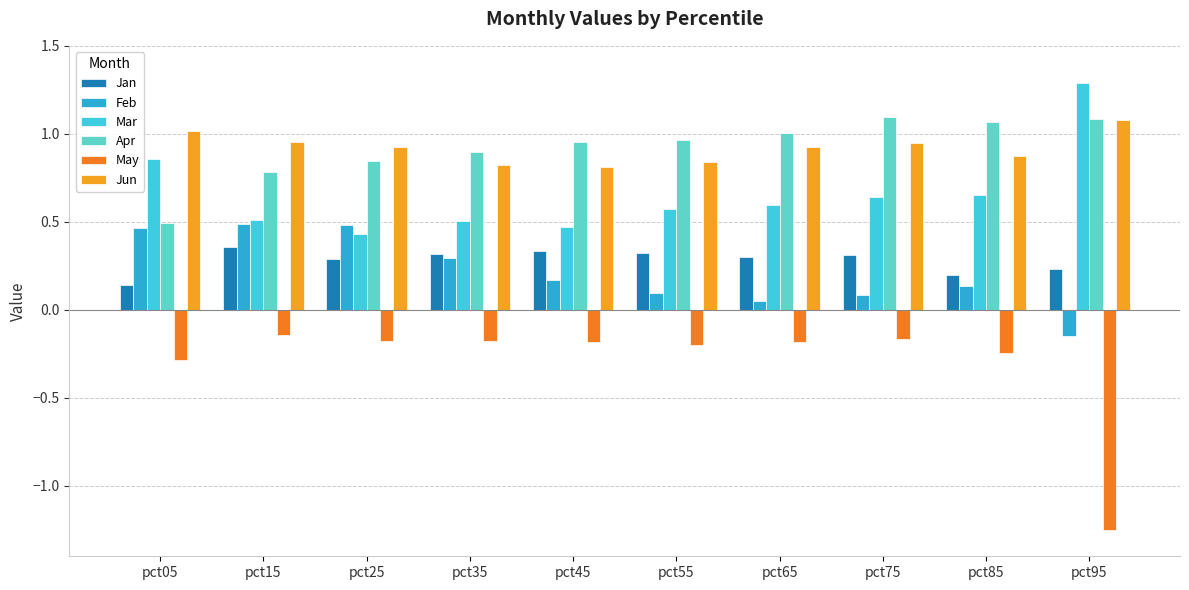

Is it true that Jan equals 0.4 at pct15?

True